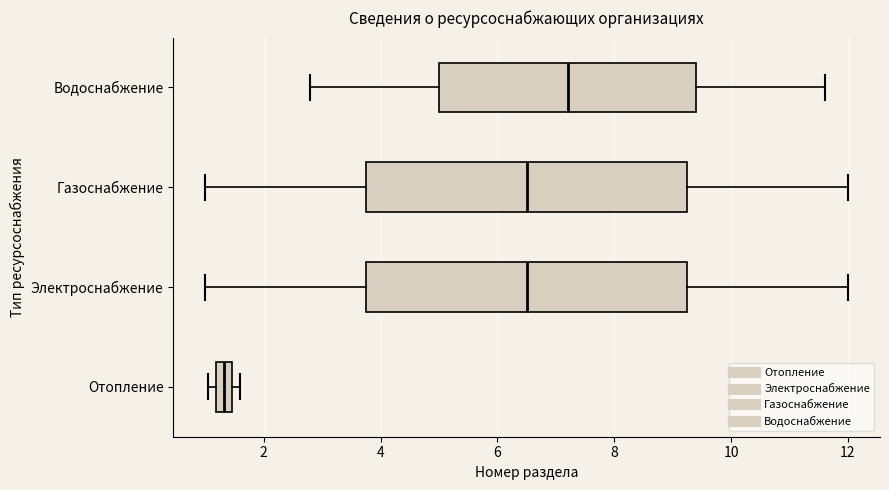

Where does the right whisker of the box for Электроснабжение end on the x-axis? The values are not printed on the chart, so give them approximately, as read against the axis.

12.0